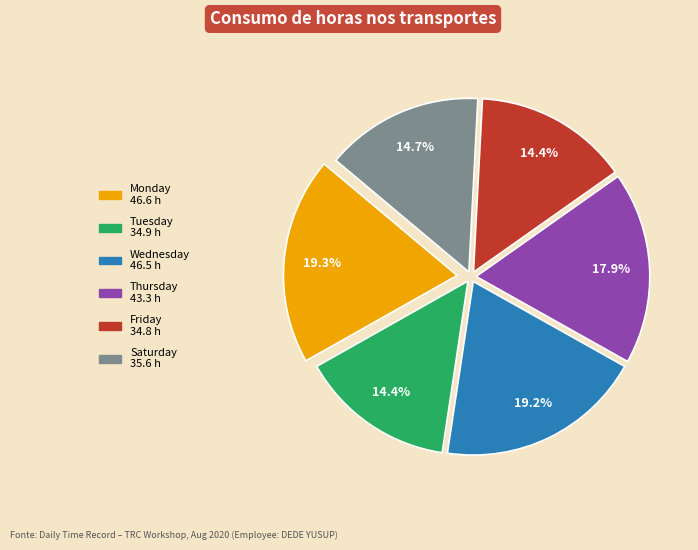

Is there any slice that represents more than half of the pie?

No